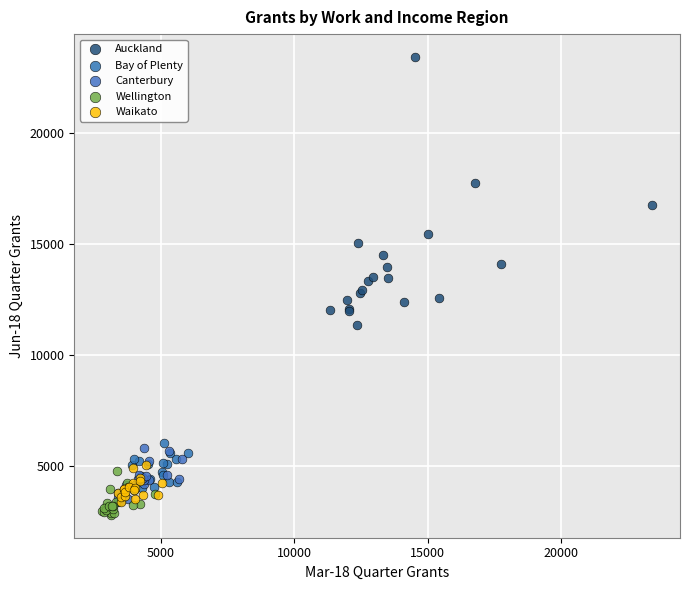

Which series has the widest spread of Y values?

Auckland